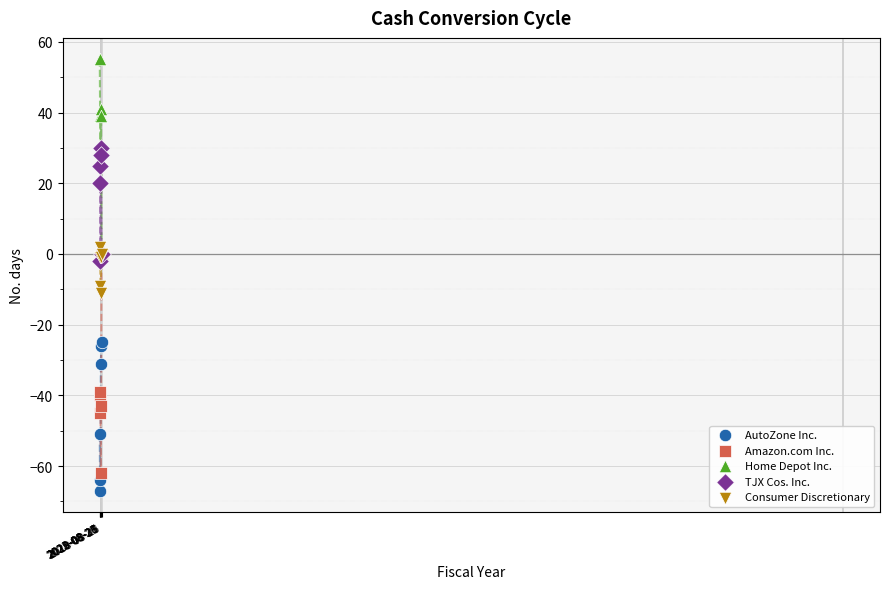

Which series contains the lowest Y value?

AutoZone Inc.